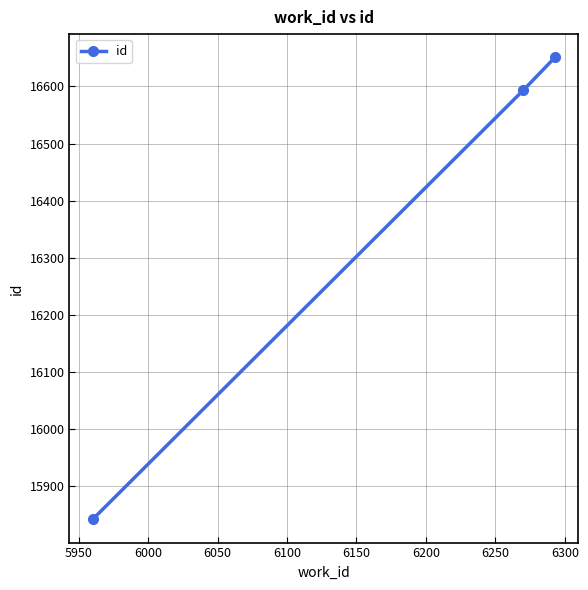

What is the smallest value displayed?

15842